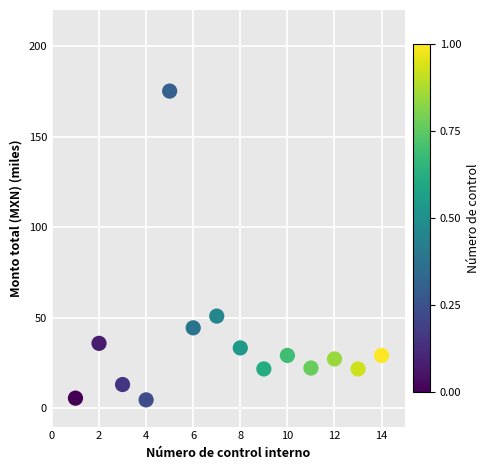

What is the range of X values (max minus min)?

13.0